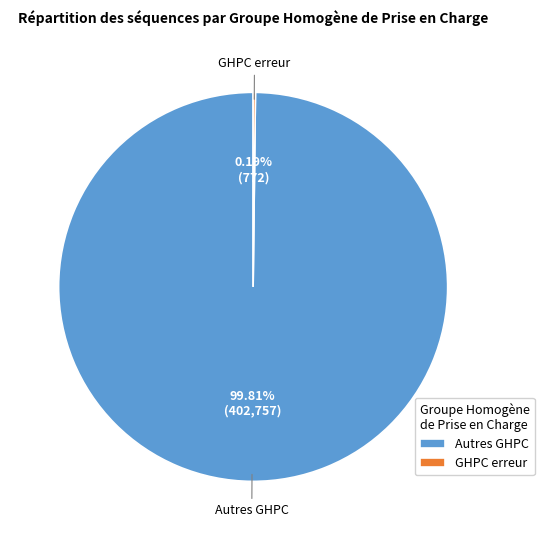

Is there any slice that represents more than half of the pie?

Yes